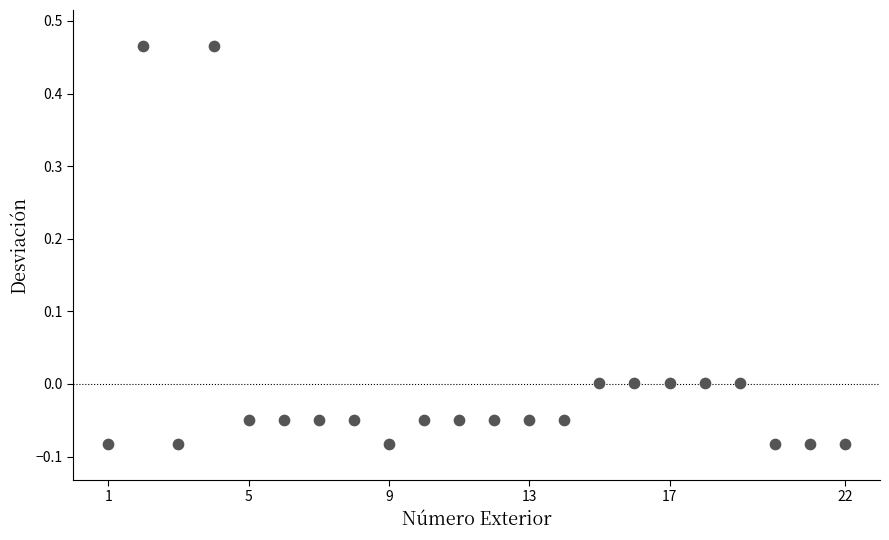

What is the range of X values (max minus min)?

21.0